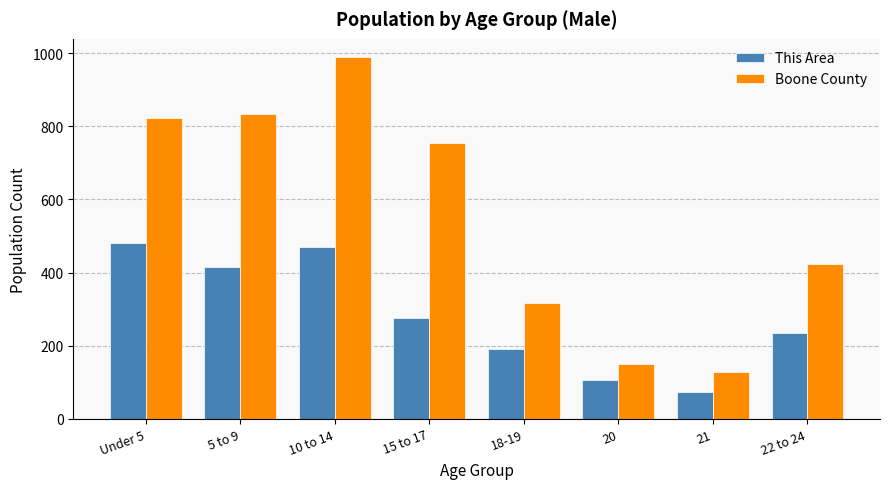

Reading left to right, list all the values displayed in this chart.

This Area: Under 5=482	5 to 9=416	10 to 14=471	15 to 17=276	18-19=190	20=106	21=73	22 to 24=236
Boone County: Under 5=822	5 to 9=835	10 to 14=990	15 to 17=754	18-19=318	20=150	21=129	22 to 24=423